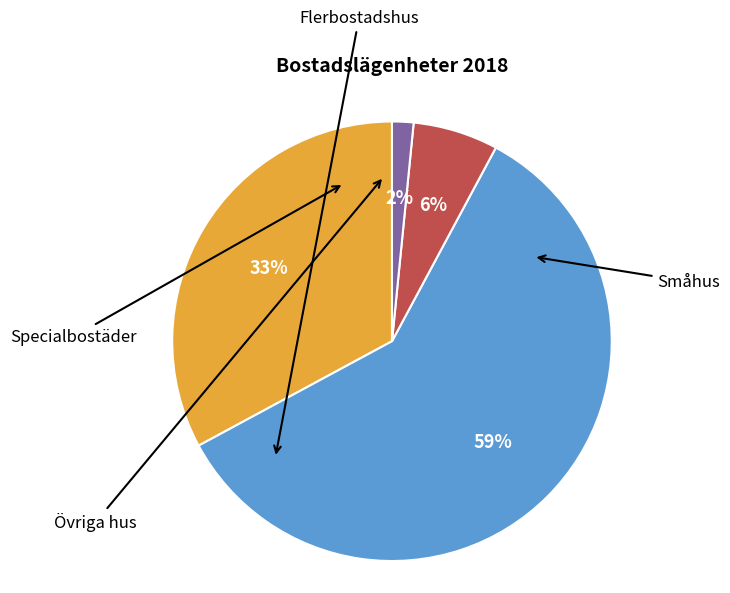

Is there a majority slice in this chart?

Yes